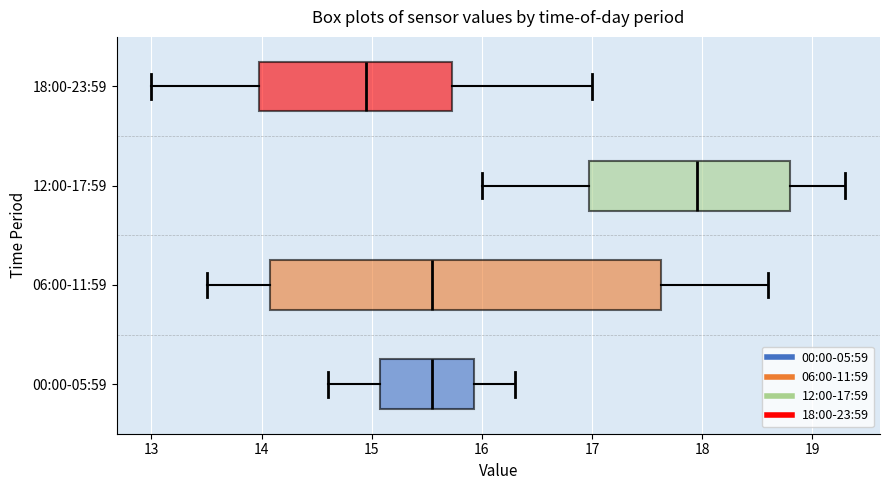

Reading bottom to top, transcribe this box plot: for each box, give where its median line is, the range the box spans, and where its two whiskers end, as read against the x-axis. The values are not printed on the chart, so give them approximately, as read against the axis.

00:00-05:59: median 15.6, box 15.1 to 15.9, whiskers 14.6 to 16.3
06:00-11:59: median 15.6, box 14.1 to 17.6, whiskers 13.5 to 18.6
12:00-17:59: median 18.0, box 17.0 to 18.8, whiskers 16.0 to 19.3
18:00-23:59: median 15.0, box 14.0 to 15.7, whiskers 13.0 to 17.0